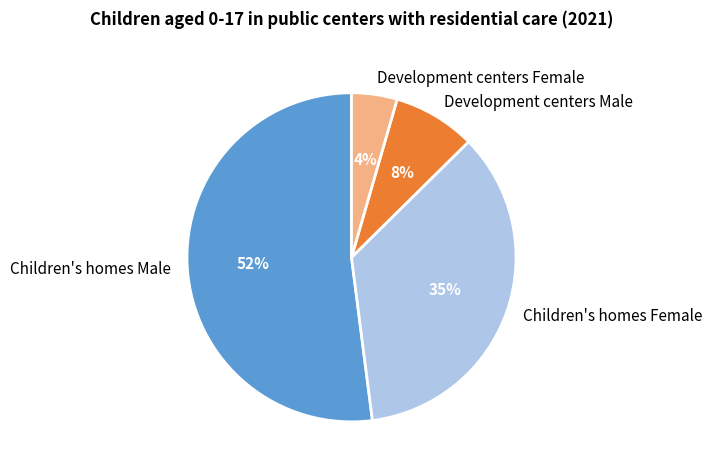

How many segments does this pie chart have?

4